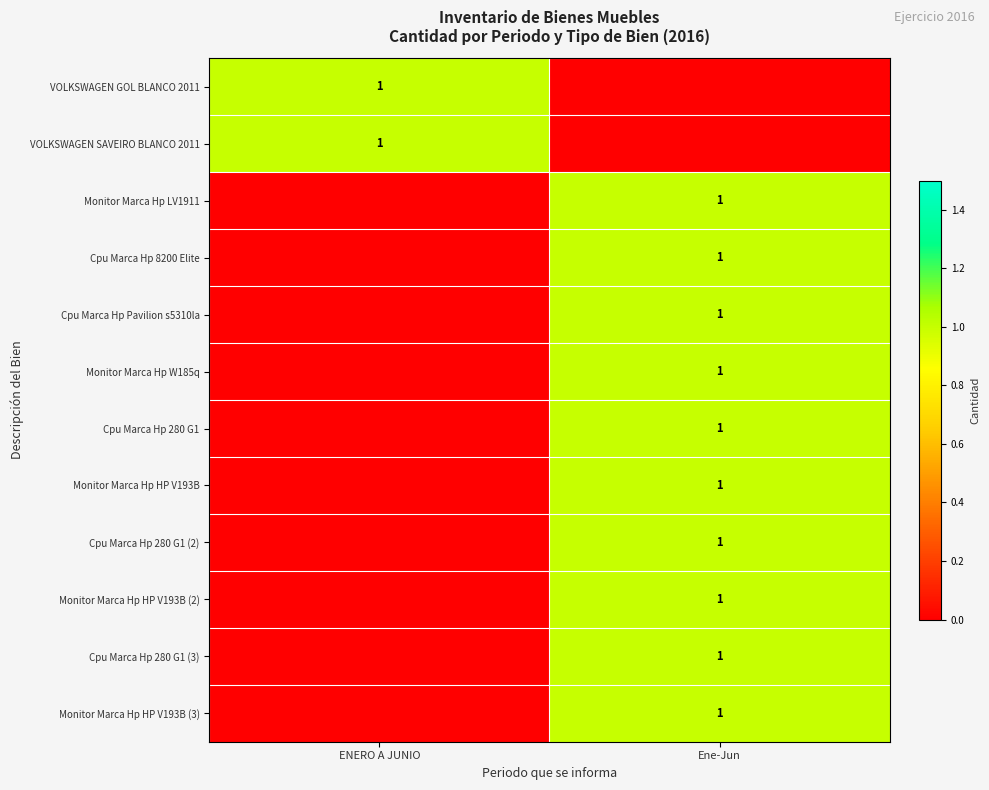

The value of Monitor Marca Hp W185q at Ene-Jun is 1. True or false?

True